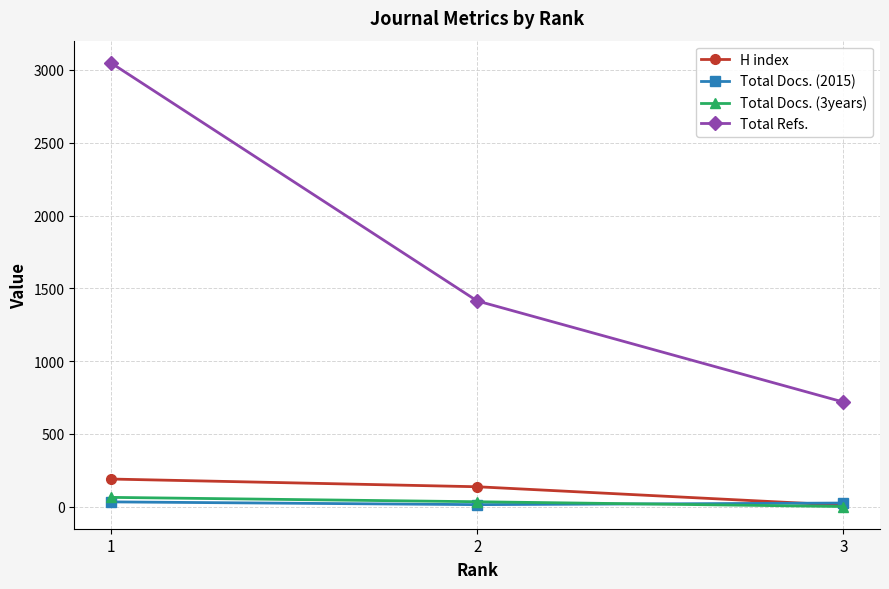

At 1, list the series in order from smallest to largest.

Total Docs. (2015), Total Docs. (3years), H index, Total Refs.